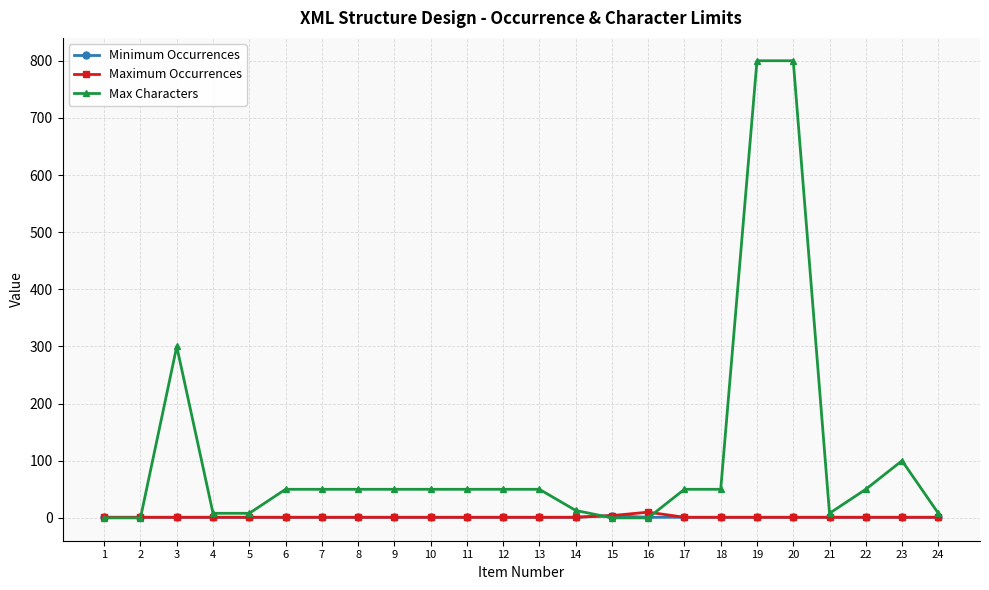

Is this an area chart (filled region under the line)?

No